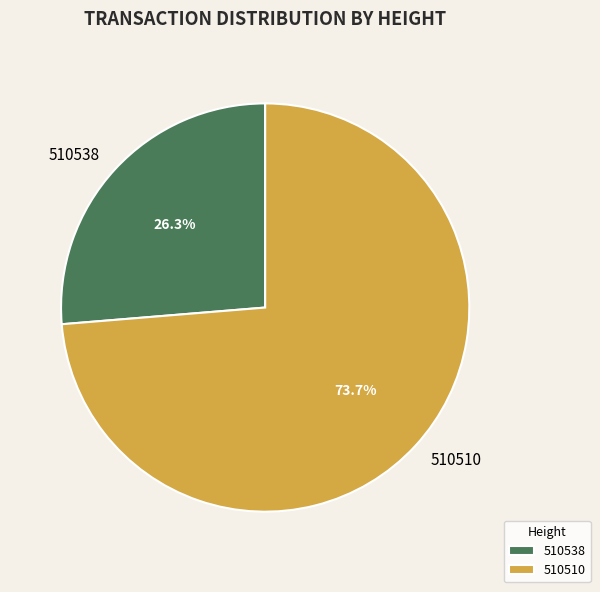

What percentage do 510510 and 510538 together represent?

100.0%